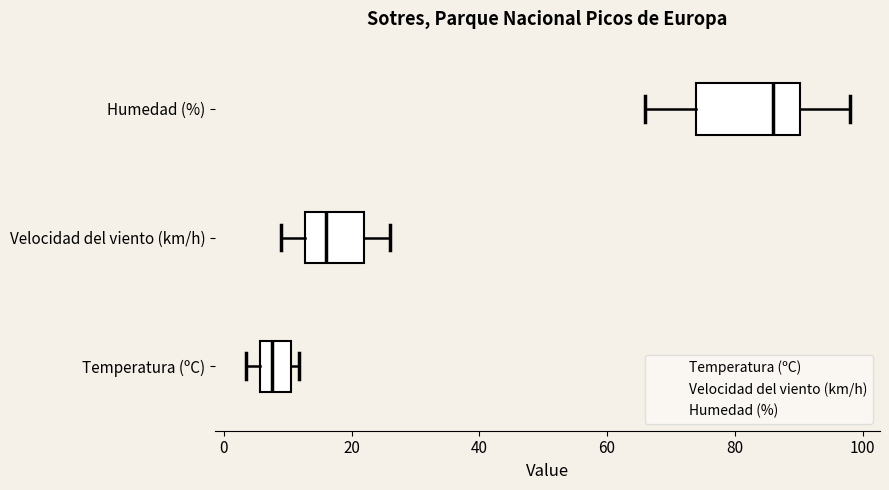

Where does the left whisker of the box for Temperatura (ºC) end on the x-axis? The values are not printed on the chart, so give them approximately, as read against the axis.

4